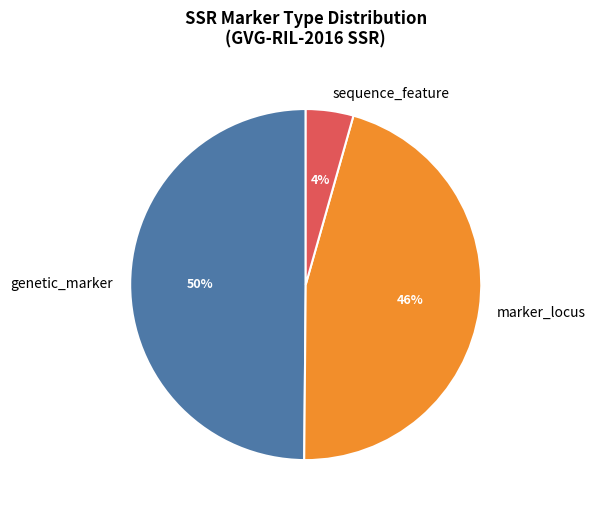

Between genetic_marker and marker_locus, which is larger?

genetic_marker